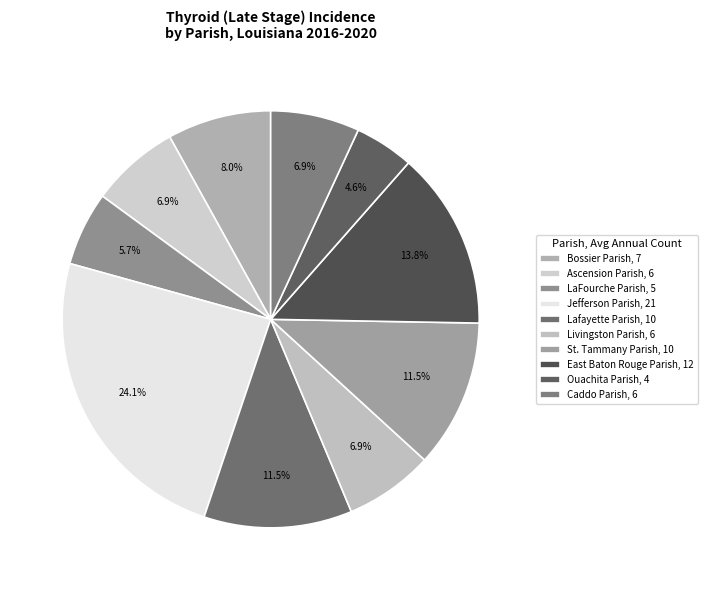

Rank the categories by value from highest to lowest.

Jefferson Parish, East Baton Rouge Parish, Lafayette Parish, St. Tammany Parish, Bossier Parish, Ascension Parish, Livingston Parish, Caddo Parish, LaFourche Parish, Ouachita Parish